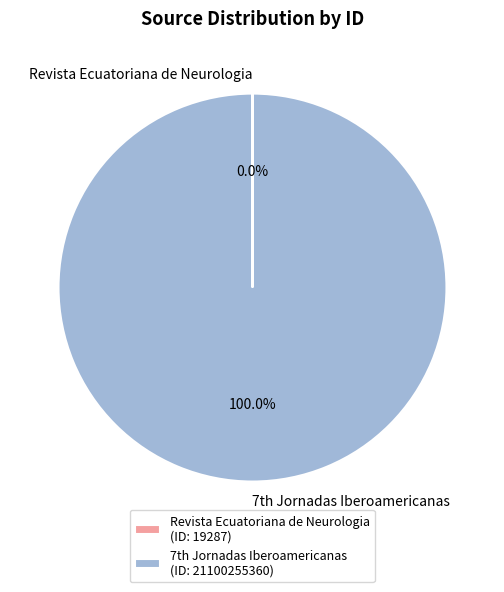

Is there any slice that represents more than half of the pie?

Yes